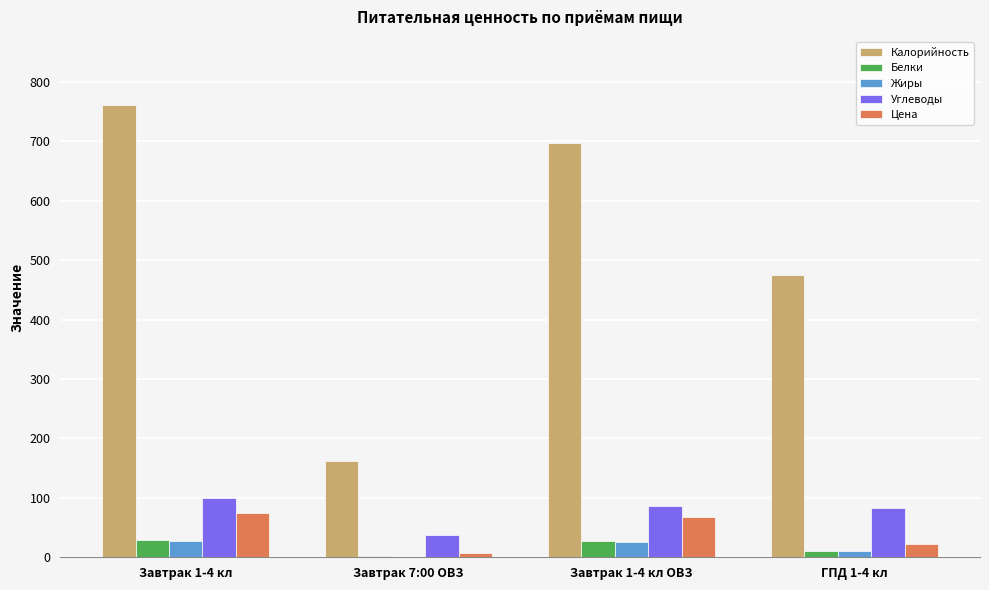

At which category does the chart reach its peak across all series?

Завтрак 1-4 кл